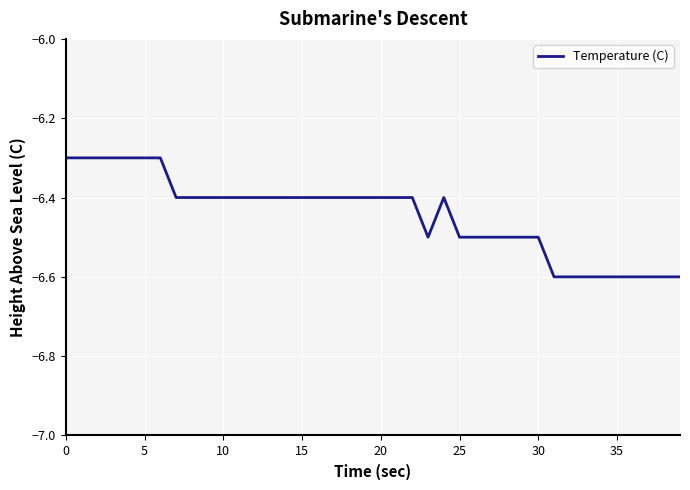

What is the difference between the maximum and second lowest values?

0.3